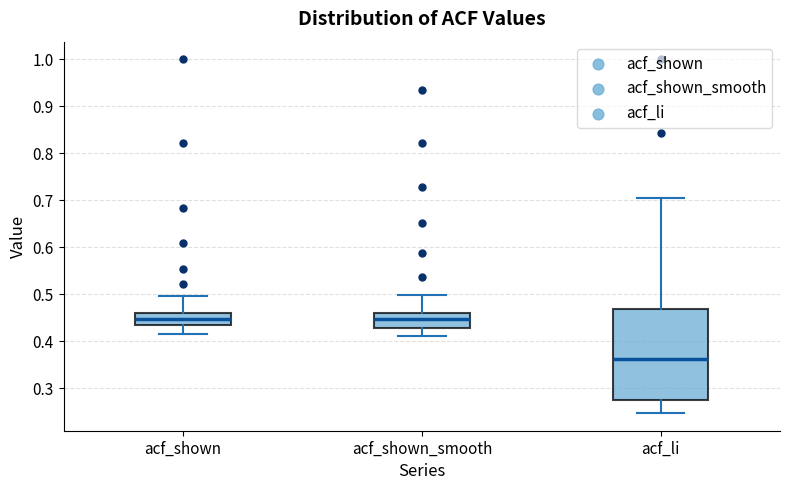

Reading left to right, transcribe this box plot: for each box, give where its median line is, the range the box spans, and where its two whiskers end, as read against the y-axis. The values are not printed on the chart, so give them approximately, as read against the axis.

acf_shown: median 0.45, box 0.43 to 0.46, whiskers 0.42 to 0.50
acf_shown_smooth: median 0.45, box 0.43 to 0.46, whiskers 0.41 to 0.50
acf_li: median 0.36, box 0.27 to 0.47, whiskers 0.25 to 0.71